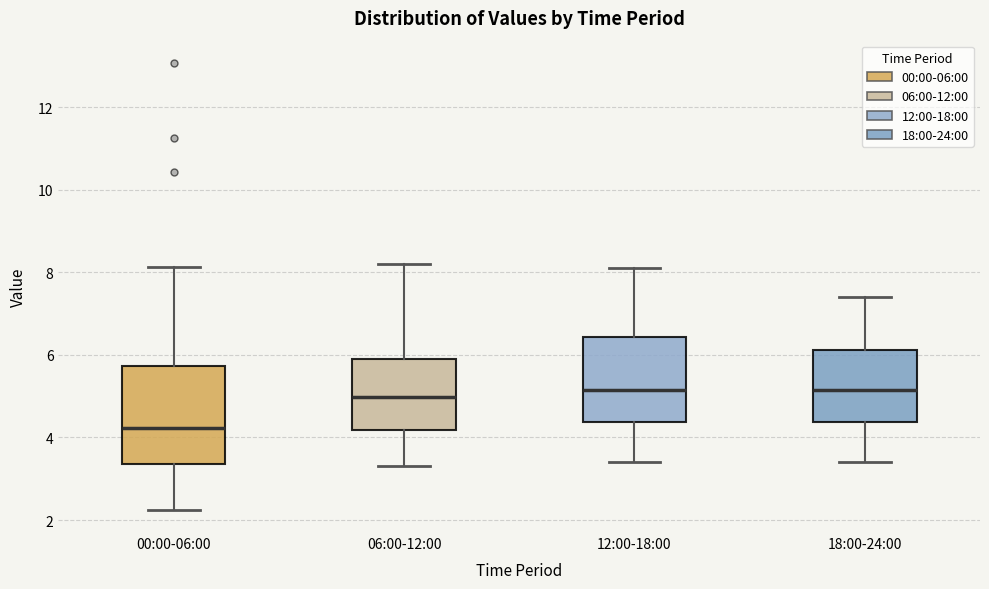

Comparing the boxes themselves (not the whiskers), which one is the tallest?

00:00-06:00